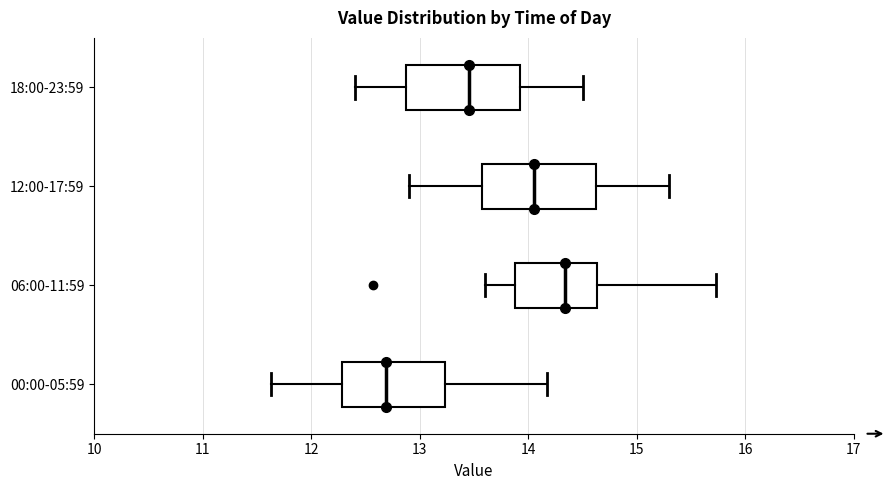

Where does the median line of the box for 00:00-05:59 sit on the x-axis? The values are not printed on the chart, so give them approximately, as read against the axis.

12.7